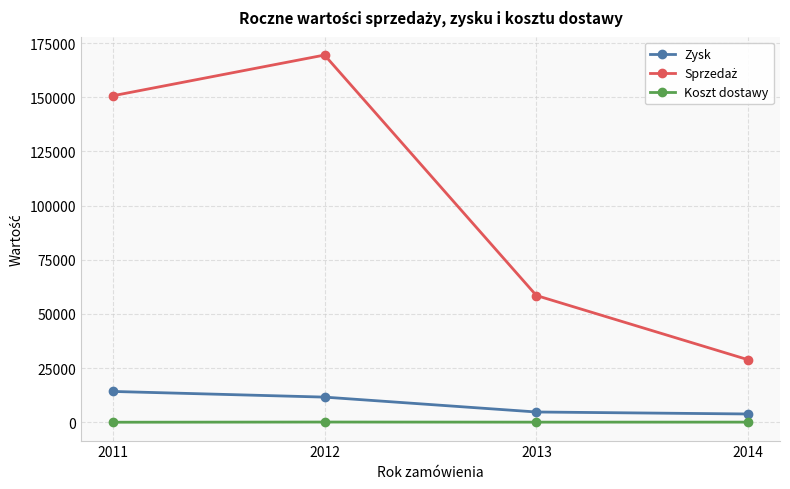

Is the value of Zysk at 2011 greater than the value of Koszt dostawy at 2013?

Yes